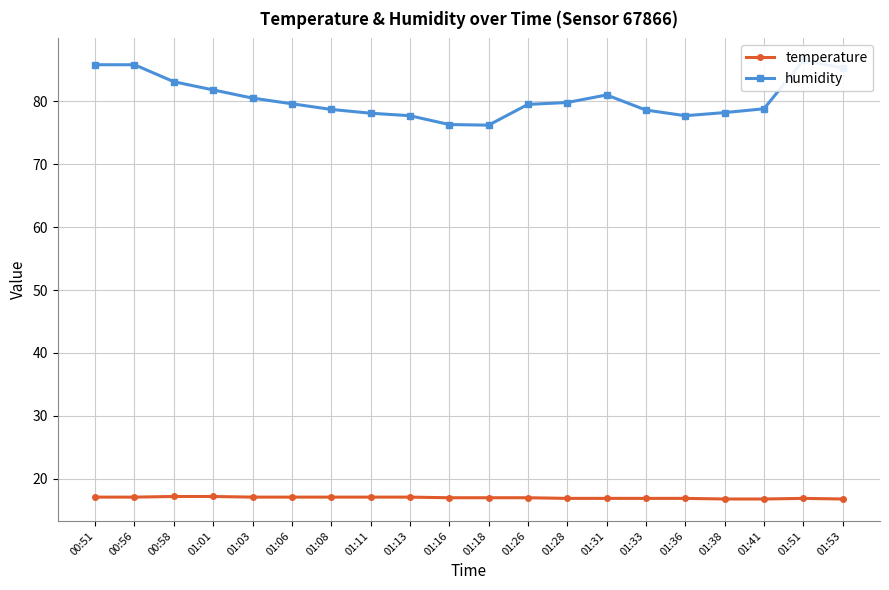

At how many categories does at least one series exceed 65?

20